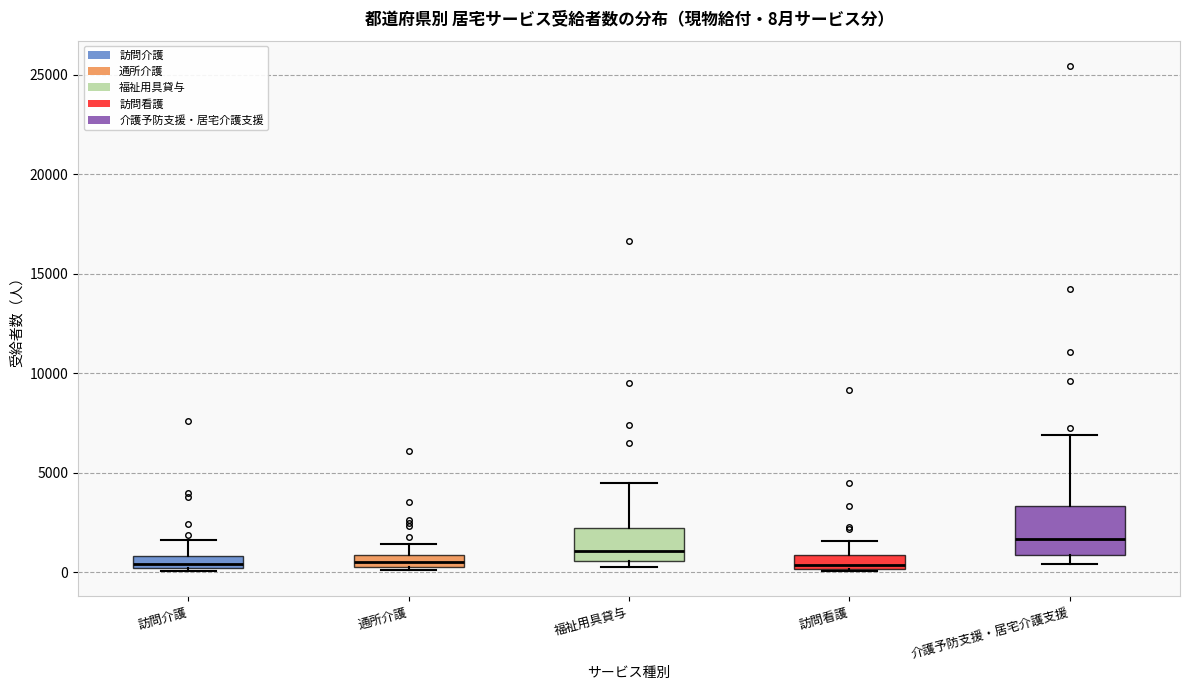

Comparing the boxes themselves (not the whiskers), which one is the tallest?

介護予防支援・居宅介護支援